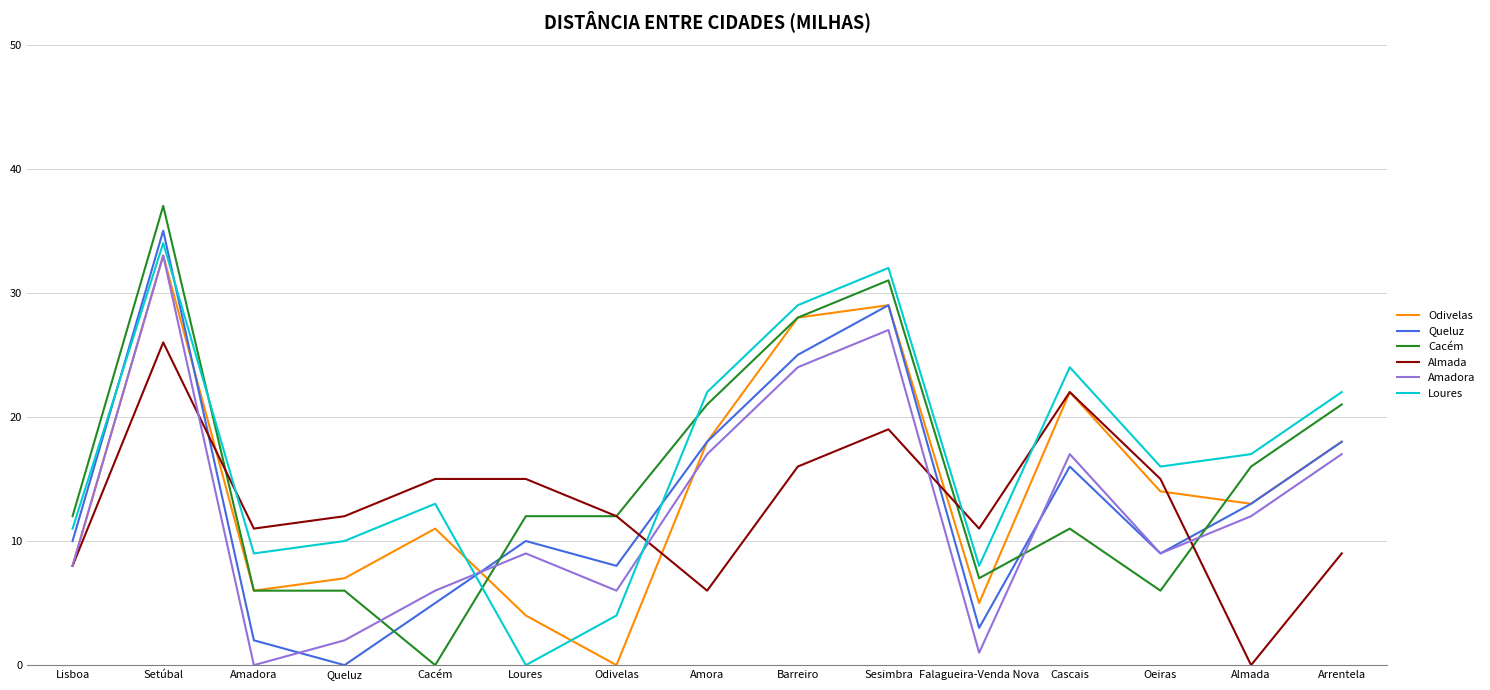

How many interior local valleys does the Queluz series have?

4